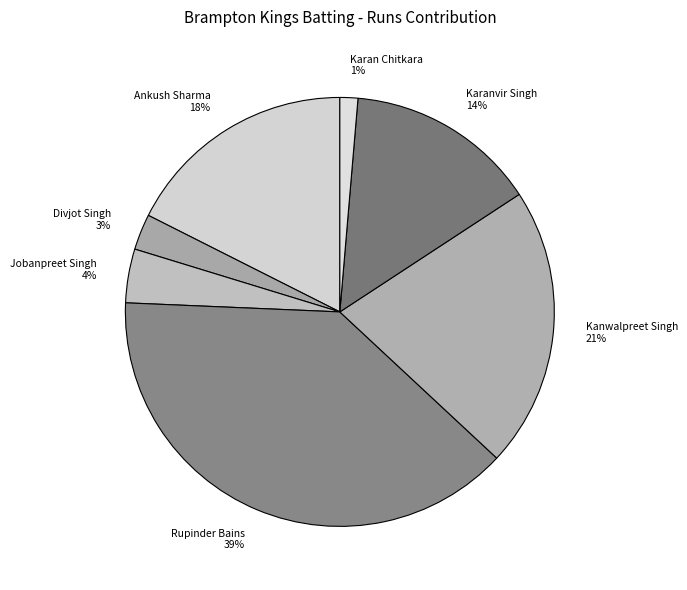

Count the number of slices in the pie.

7